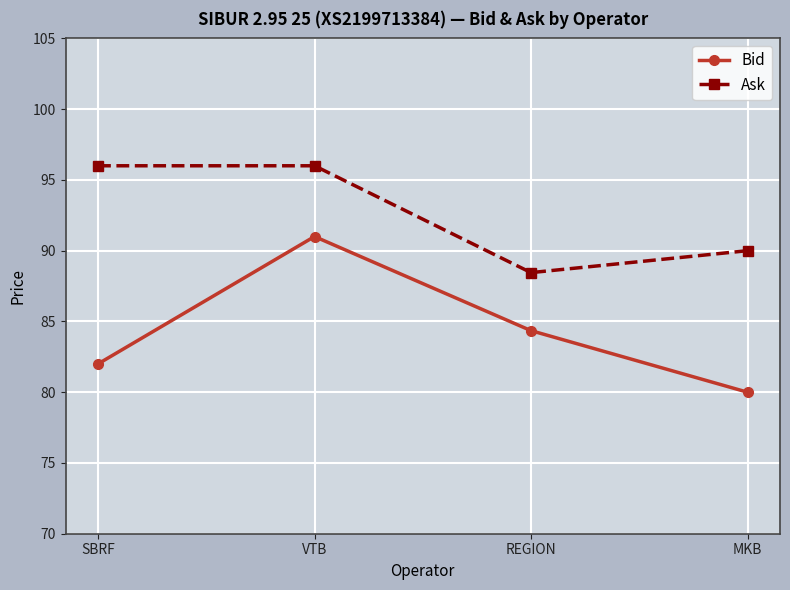

What is the sum of the Ask values at VTB and MKB?

186.0